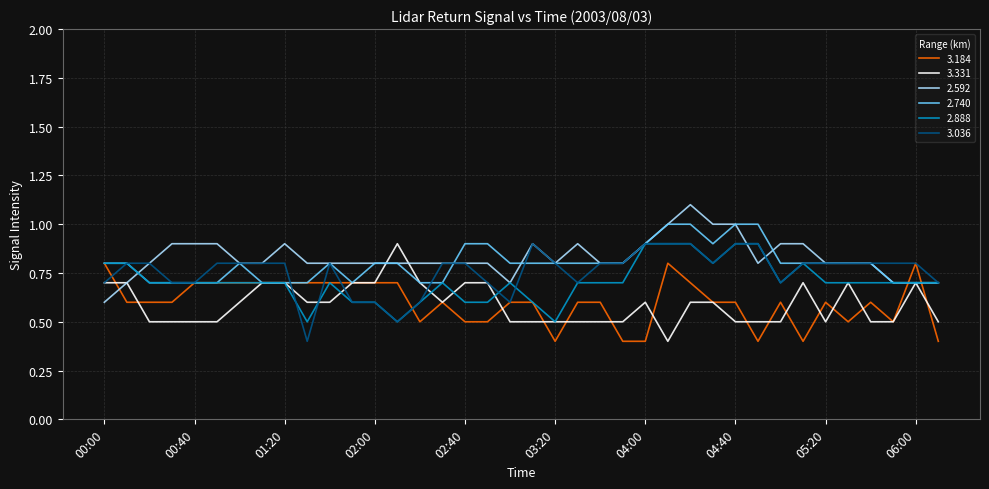

What is the maximum value for 3.184?

0.8